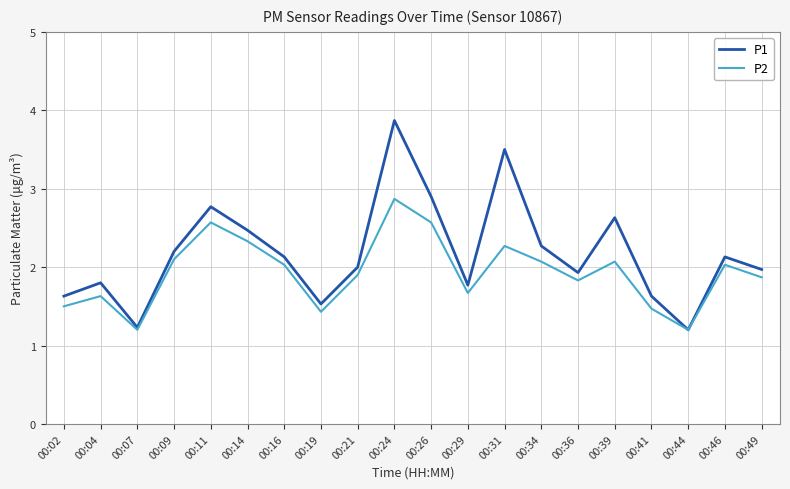

Reading left to right, extract all data points from this chart.

P1: 00:02=1.6	00:04=1.8	00:07=1.2	00:09=2.2	00:11=2.8	00:14=2.5	00:16=2.1	00:19=1.5	00:21=2.0	00:24=3.9	00:26=2.9	00:29=1.8	00:31=3.5	00:34=2.3	00:36=1.9	00:39=2.6	00:41=1.6	00:44=1.2	00:46=2.1	00:49=2.0
P2: 00:02=1.5	00:04=1.6	00:07=1.2	00:09=2.1	00:11=2.6	00:14=2.3	00:16=2.0	00:19=1.4	00:21=1.9	00:24=2.9	00:26=2.6	00:29=1.7	00:31=2.3	00:34=2.1	00:36=1.8	00:39=2.1	00:41=1.5	00:44=1.2	00:46=2.0	00:49=1.9